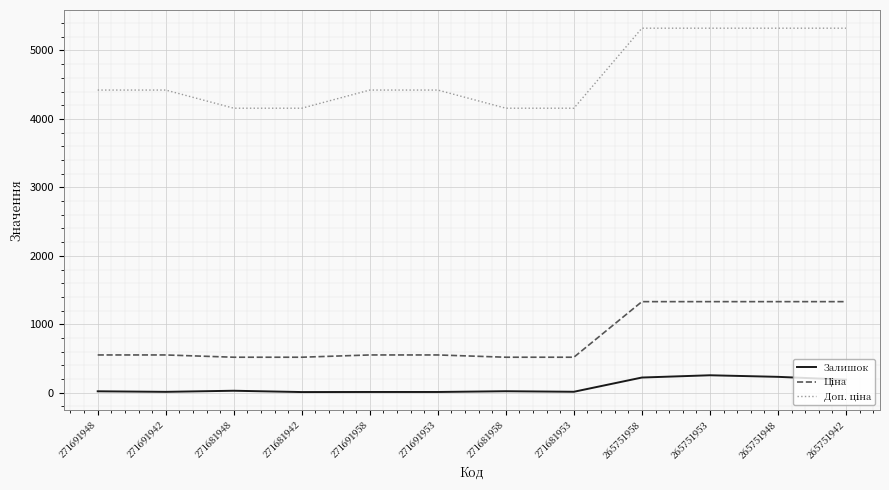

Where is Залишок nearest to the value 133?

265751942